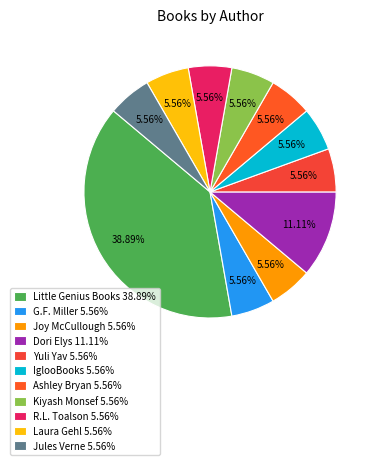

Between Ashley Bryan and R.L. Toalson, which is larger?

Ashley Bryan